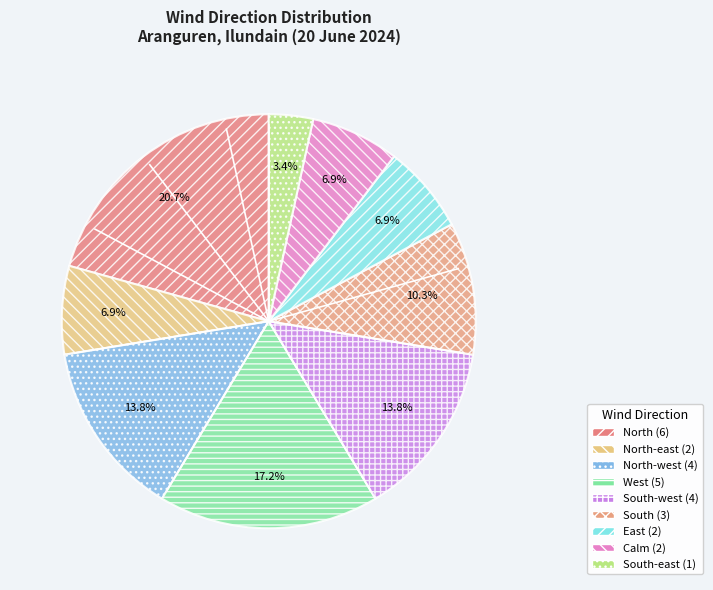

How many slices are in this pie chart?

9